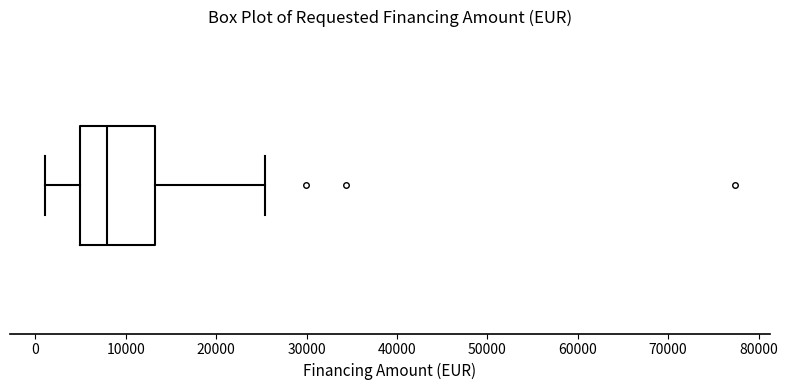

Read this box plot against the x-axis: the position of the median line, the range covered by the box, and the ends of both whiskers. The values are not printed on the chart, so give them approximately, as read against the axis.

median 8000, box 5000 to 13000, whiskers 1000 to 25000